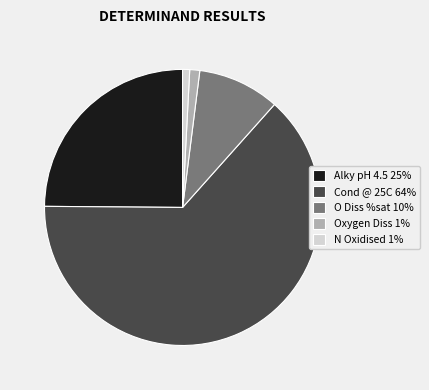

True or false: Oxygen Diss 1% accounts for 1% of the total.

True